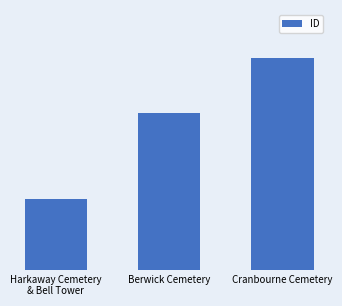

Which label corresponds to the smallest value in the chart?

Harkaway Cemetery
& Bell Tower